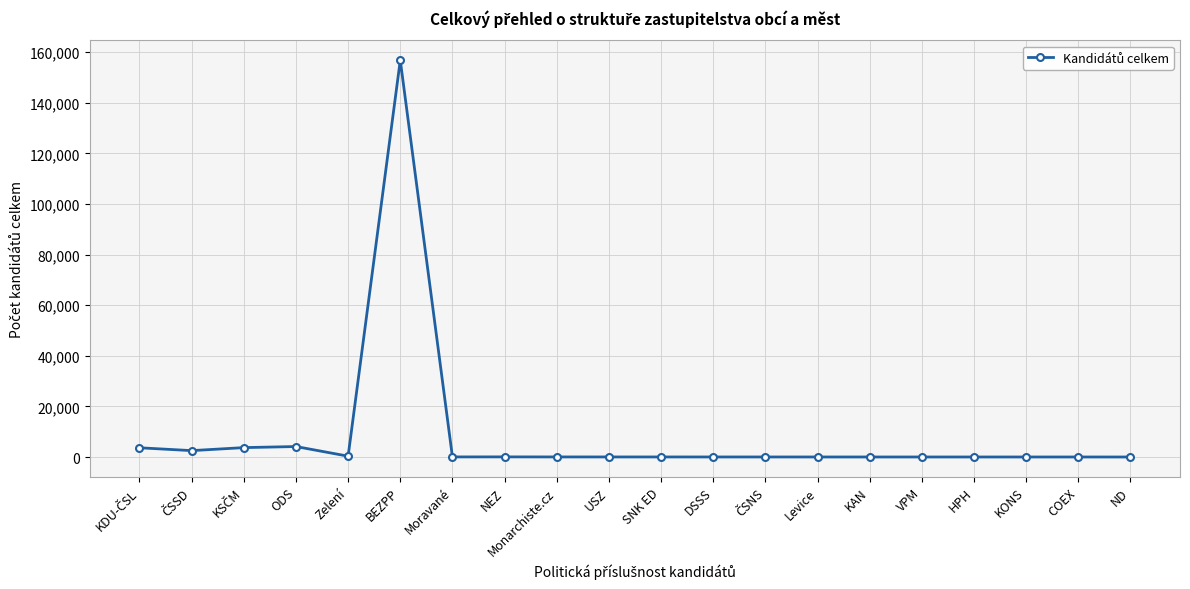

What is the label of the 8th point from the left?

NEZ